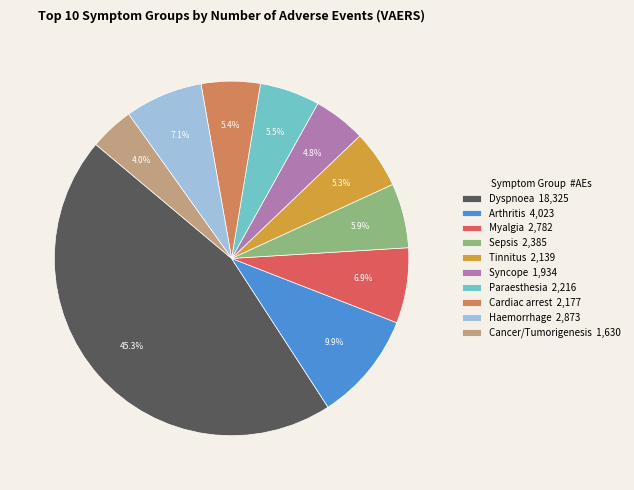

Which slice is the largest?

Dyspnoea